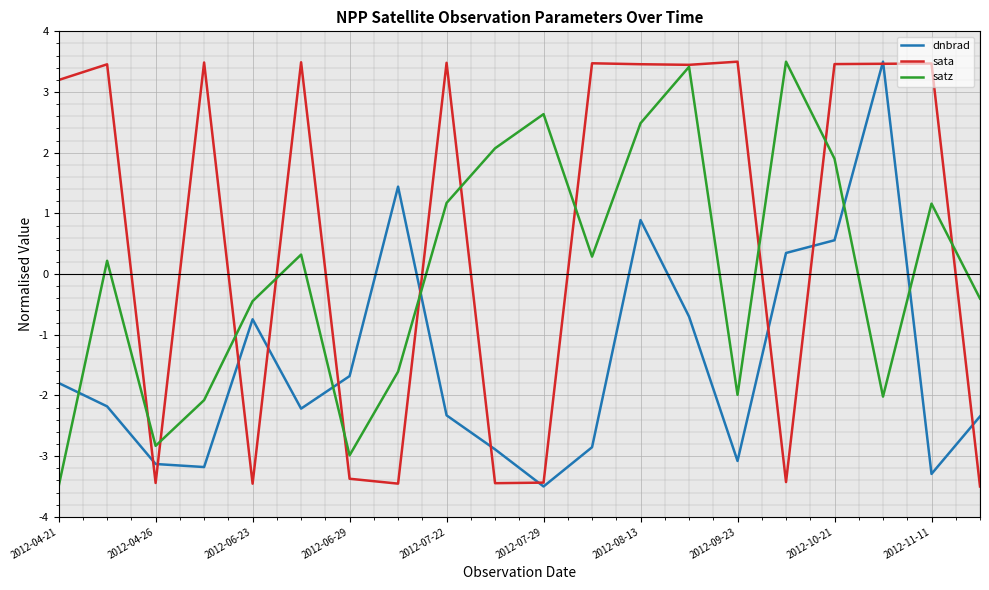

Which series has the largest total across all categories?

sata